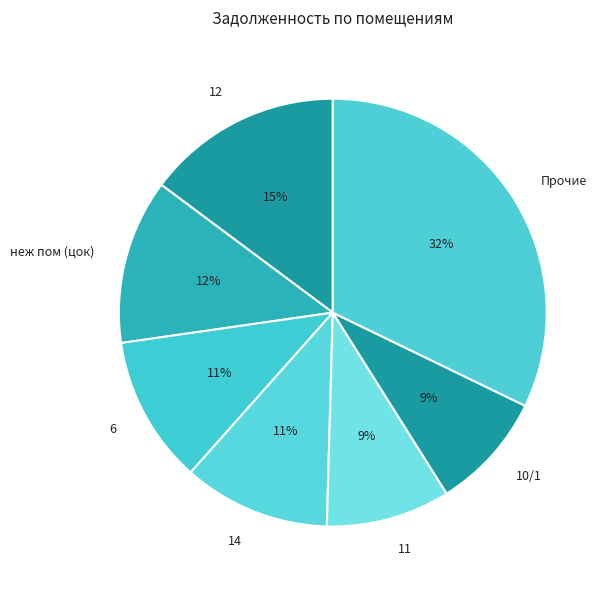

Which slice is the largest?

Прочие